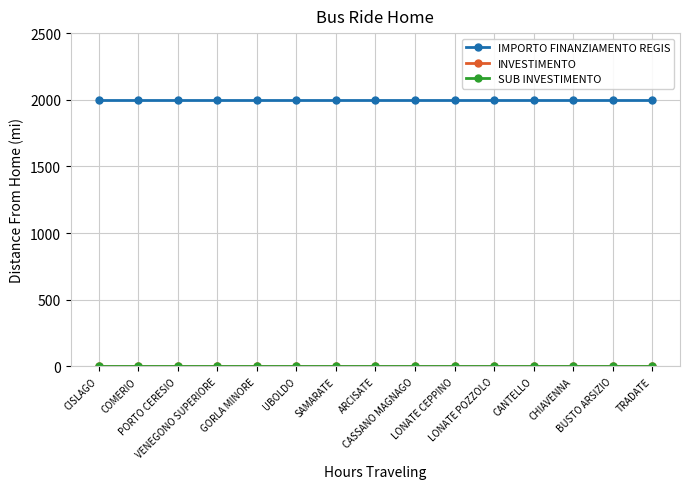

How many lines are shown in the chart?

3